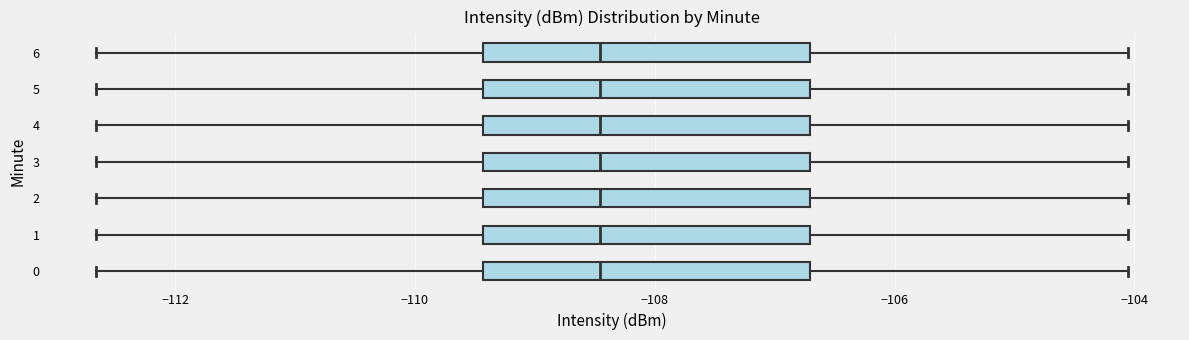

Reading bottom to top, transcribe this box plot: for each box, give where its median line is, the range the box spans, and where its two whiskers end, as read against the x-axis. The values are not printed on the chart, so give them approximately, as read against the axis.

0: median -108.4, box -109.4 to -106.8, whiskers -112.6 to -104.0
1: median -108.4, box -109.4 to -106.8, whiskers -112.6 to -104.0
2: median -108.4, box -109.4 to -106.8, whiskers -112.6 to -104.0
3: median -108.4, box -109.4 to -106.8, whiskers -112.6 to -104.0
4: median -108.4, box -109.4 to -106.8, whiskers -112.6 to -104.0
5: median -108.4, box -109.4 to -106.8, whiskers -112.6 to -104.0
6: median -108.4, box -109.4 to -106.8, whiskers -112.6 to -104.0